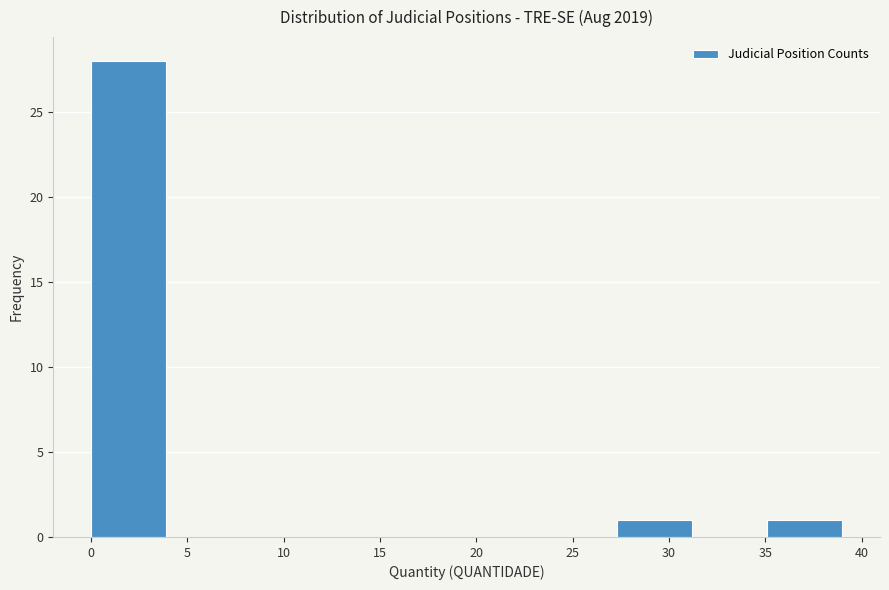

Reading left to right, list every bar in this chart as the range it spans on the x-axis followed by its height. Neither the bar edges nor the heights are printed on the chart, so give them approximately, as read against the axes.

0.0 to 3.9: 28
3.9 to 7.8: 0
7.8 to 11.7: 0
11.7 to 15.6: 0
15.6 to 19.5: 0
19.5 to 23.4: 0
23.4 to 27.3: 0
27.3 to 31.2: 1
31.2 to 35.1: 0
35.1 to 39.0: 1